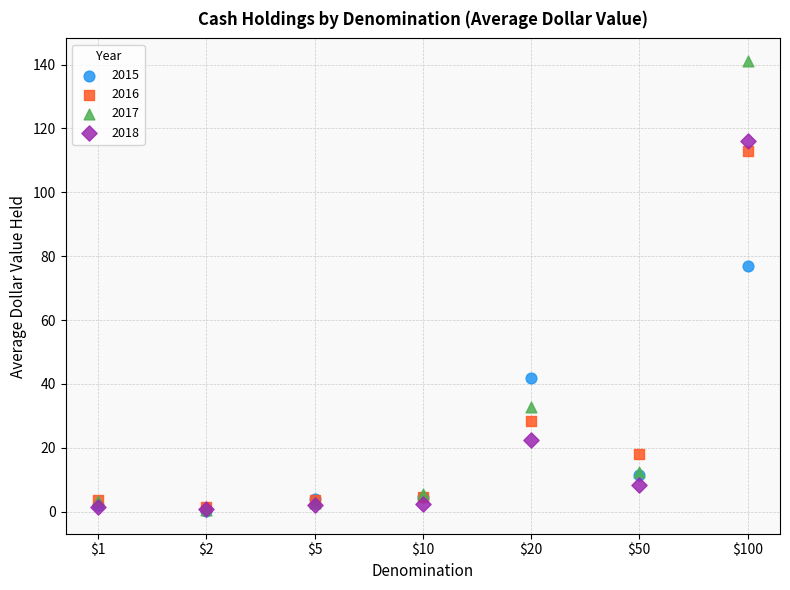

What are all the series names shown in the legend?

2015, 2016, 2017, 2018